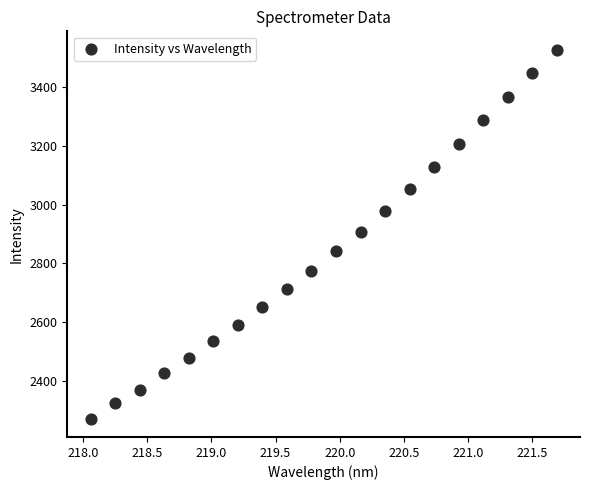

What is the range of Y values (max minus min)?

1255.7